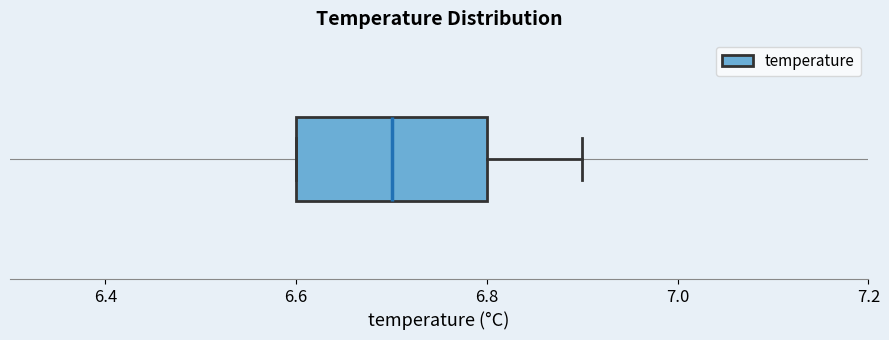

Read this box plot against the x-axis: the position of the median line, the range covered by the box, and the ends of both whiskers. The values are not printed on the chart, so give them approximately, as read against the axis.

median 6.7, box 6.6 to 6.8, whiskers 6.6 to 6.9